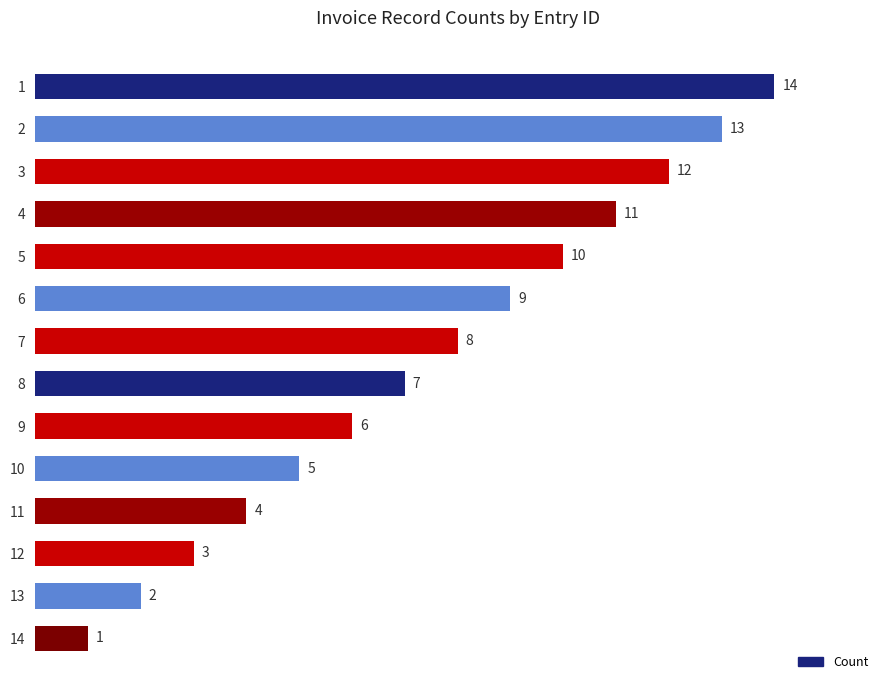

Which category has the lowest value across all series?

14